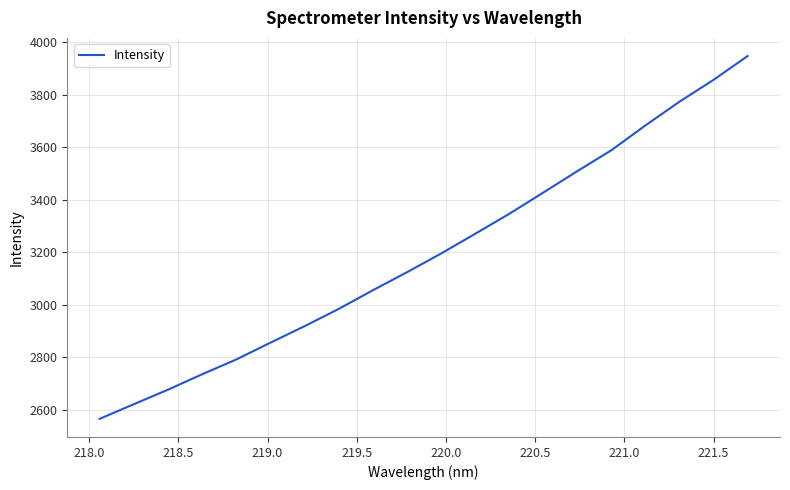

What is the maximum value shown in the chart?

3948.3